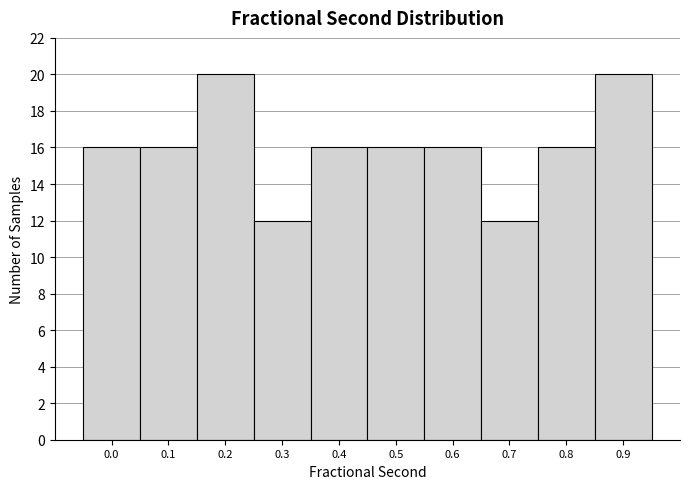

Reading right to left, extract all data points from this chart.

0.9=20	0.8=16	0.7=12	0.6=16	0.5=16	0.4=16	0.3=12	0.2=20	0.1=16	0.0=16